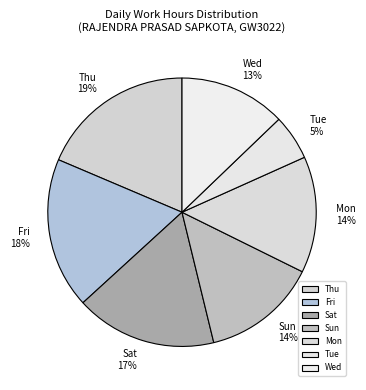

Is there a majority slice in this chart?

No